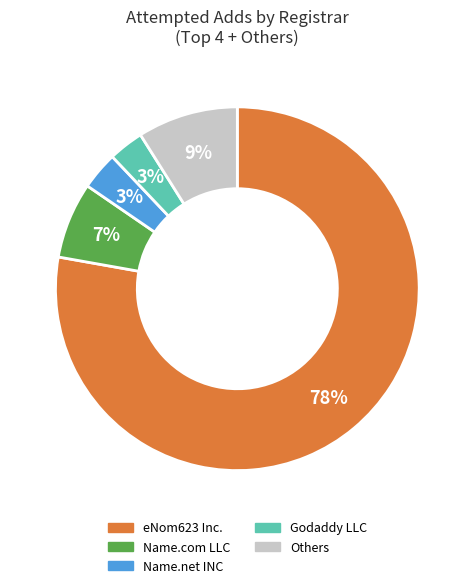

To the nearest percent, what is the average slice percentage?

20%